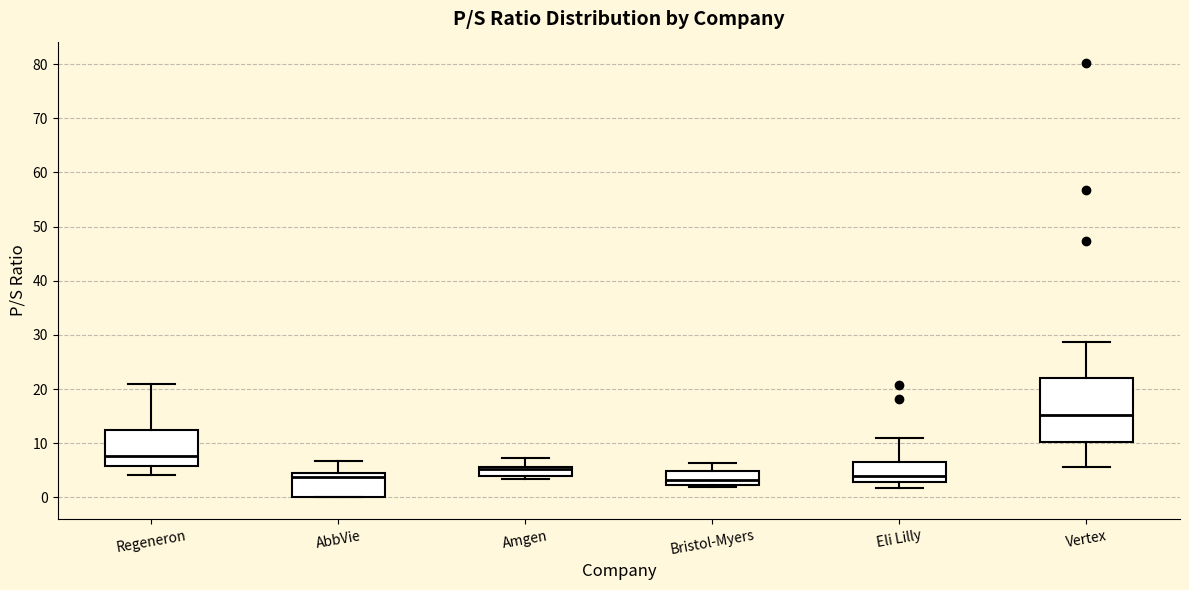

Which box has the highest median line?

Vertex